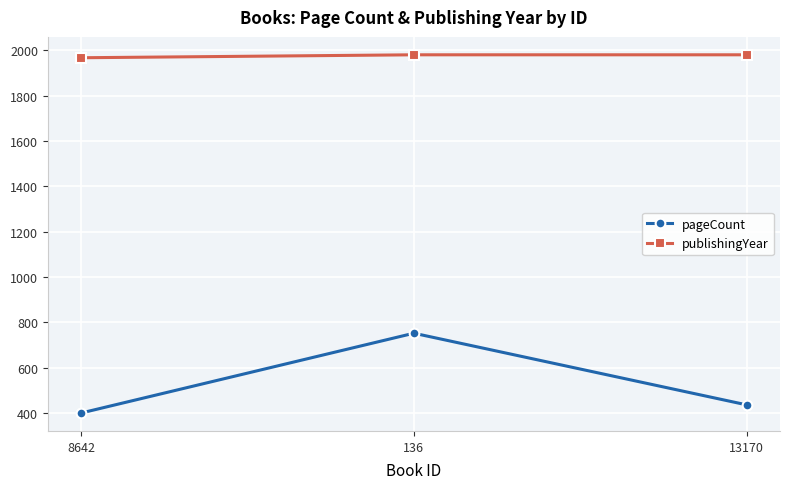

At which category does the chart reach its minimum across all series?

8642